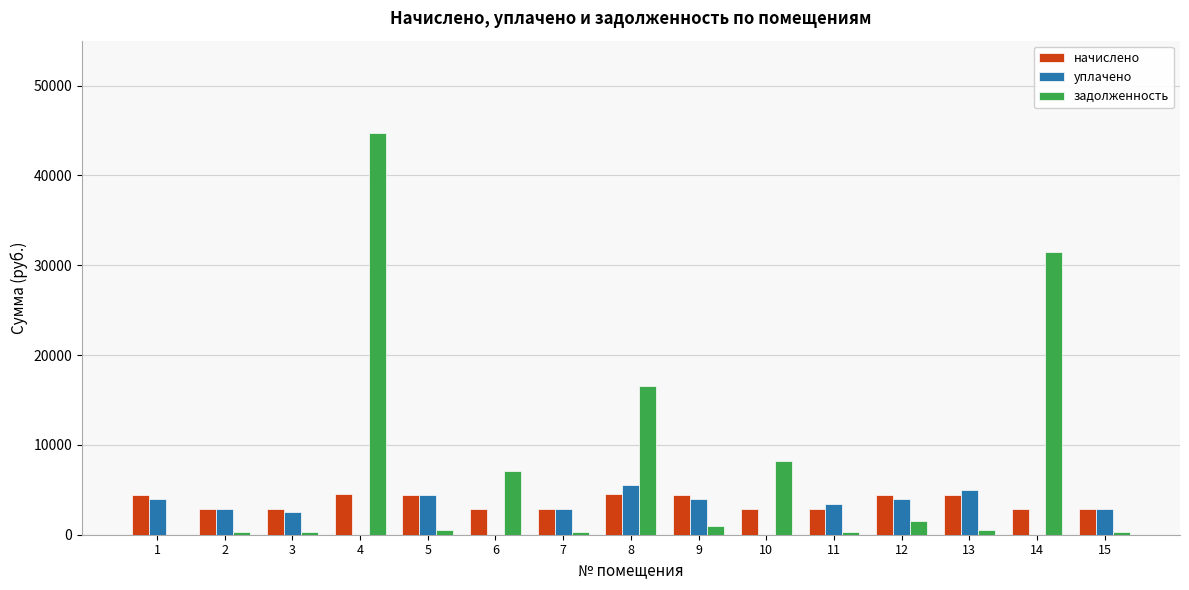

What is the maximum value for начислено?

4506.2